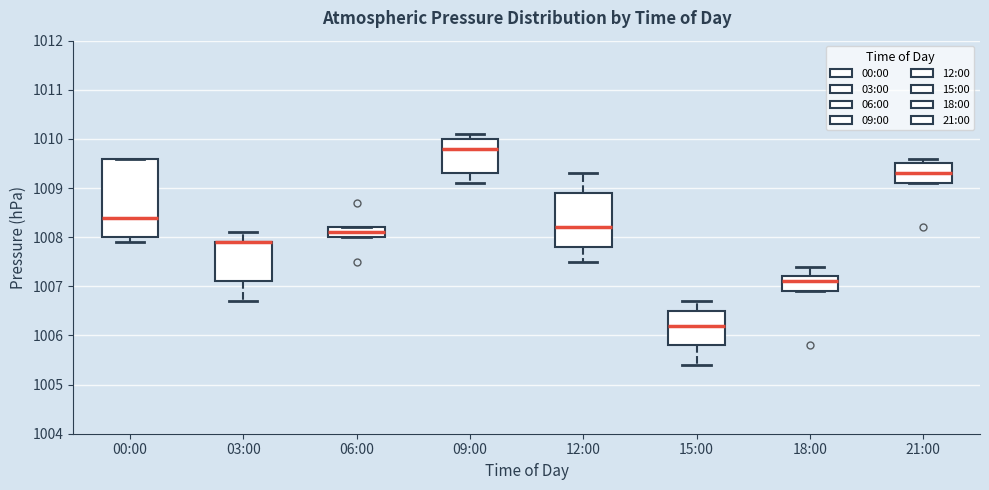

Which box is the tallest, from its lower edge to its upper edge?

00:00